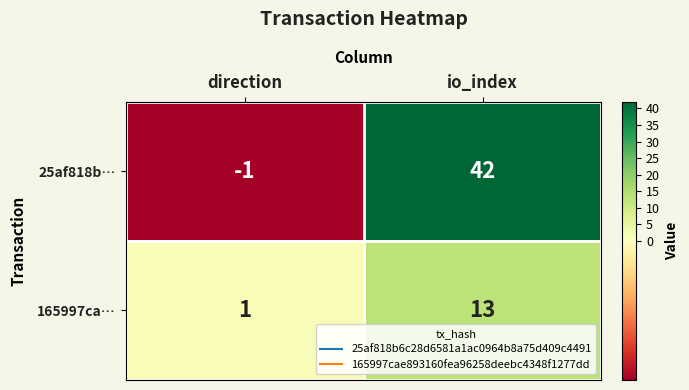

How many distinct data groups are displayed?

2